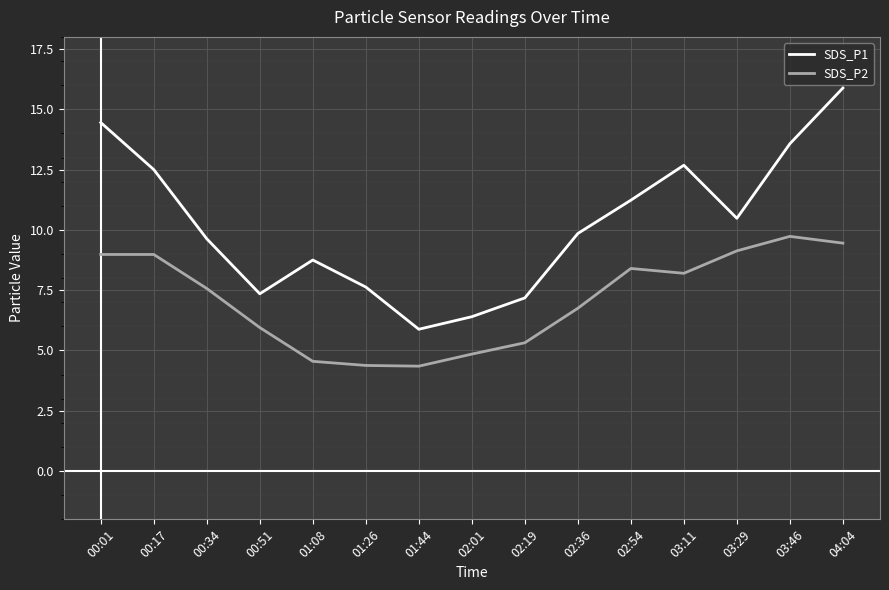

The value of SDS_P1 at 00:51 is 7.3. True or false?

True